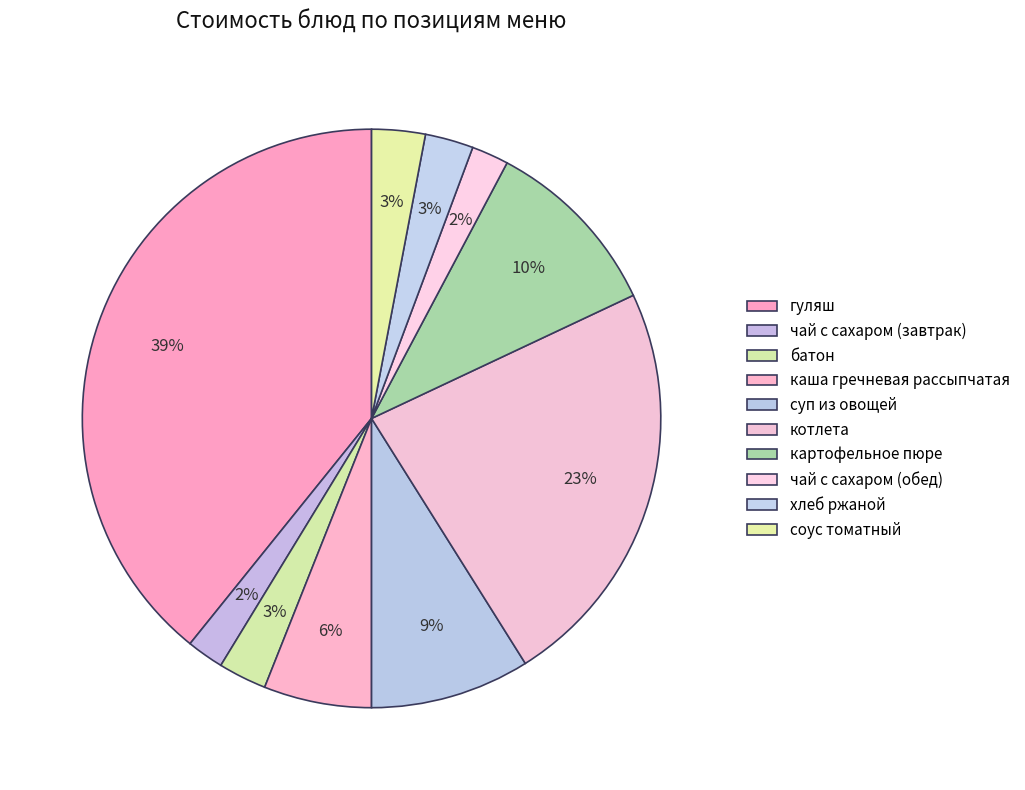

Do суп из овощей and котлета together represent more than half of the pie?

No